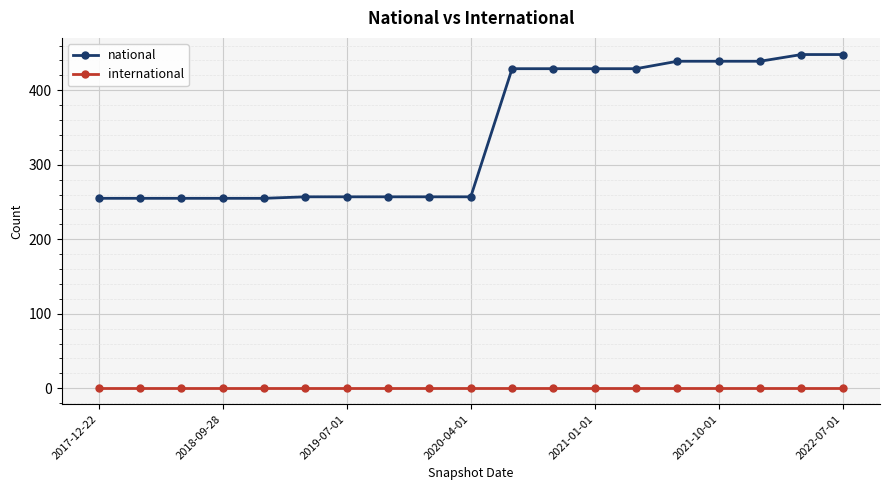

How many data points in national are less than 257?

5